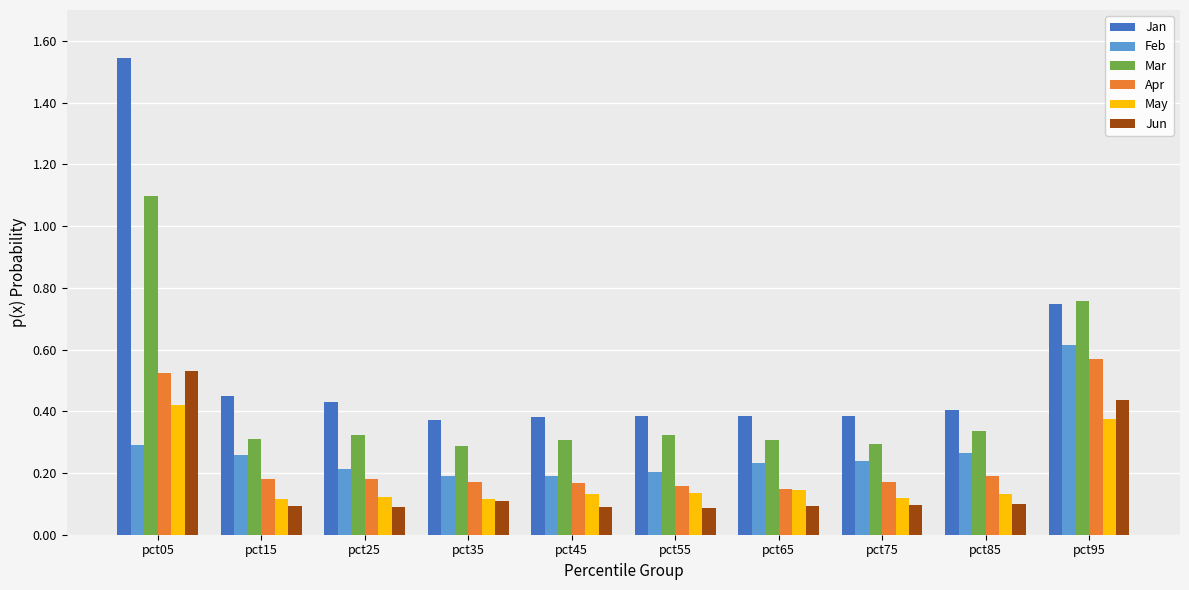

What is the spread (max minus min) of values at pct05?

1.3